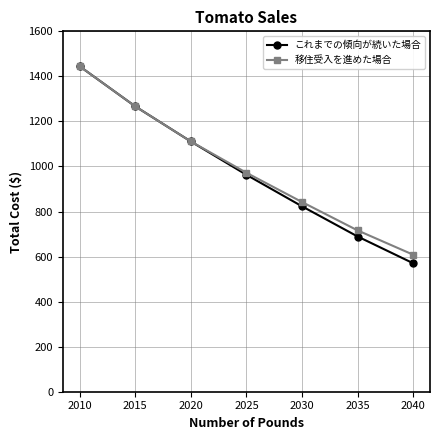

What is the greatest value displayed?

1445